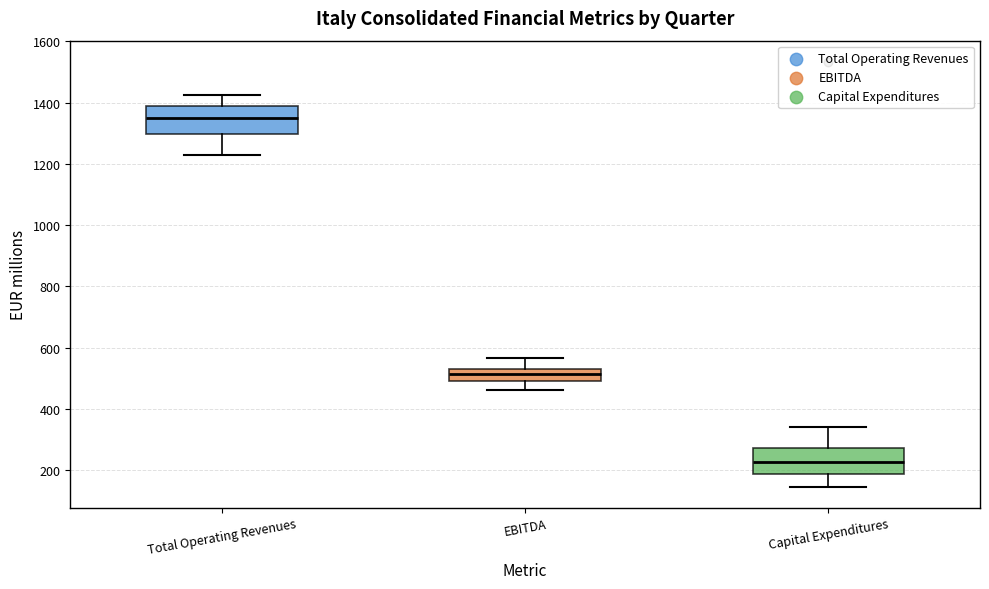

Where does the median line of the box for Total Operating Revenues sit on the y-axis? The values are not printed on the chart, so give them approximately, as read against the axis.

1360